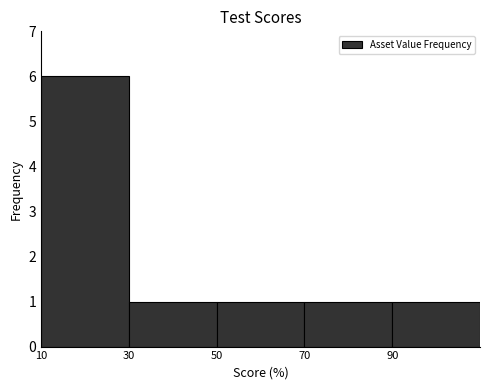

Which range on the x-axis has the tallest bar?

10 to 30